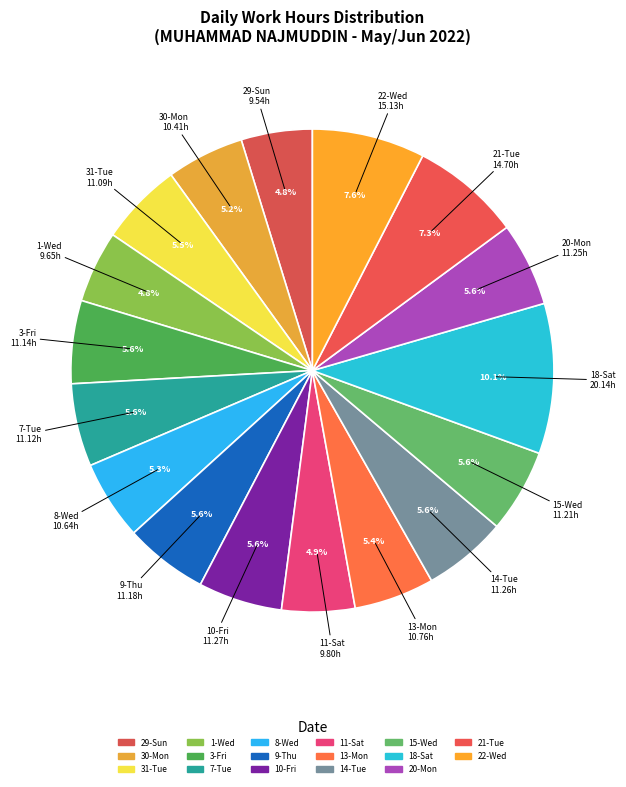

Is there any slice that represents more than half of the pie?

No